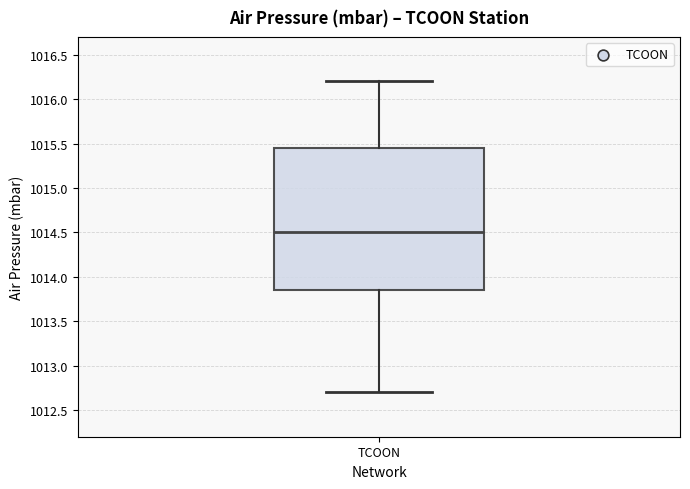

Where is the lower edge of the box for TCOON on the y-axis? The values are not printed on the chart, so give them approximately, as read against the axis.

1013.85